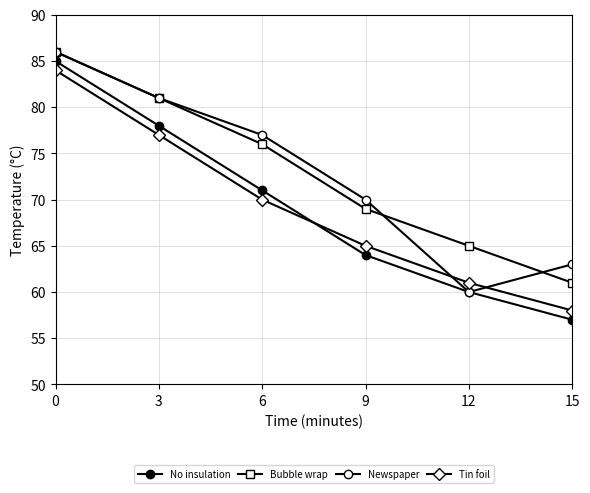

Which series has the widest spread of values?

No insulation